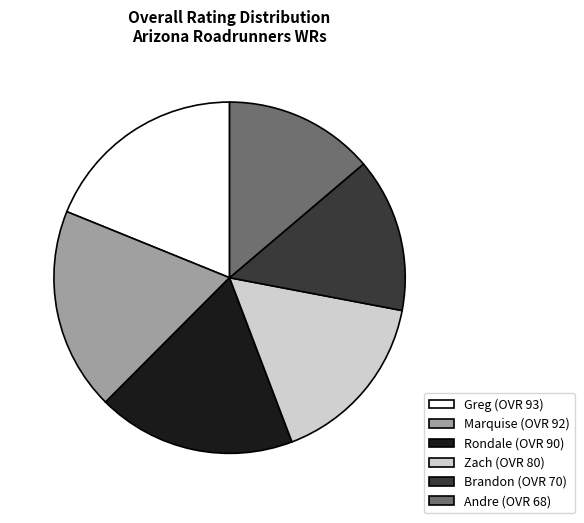

What is the ratio of the value at Greg (OVR 93) to the value at Brandon (OVR 70)?

1.3